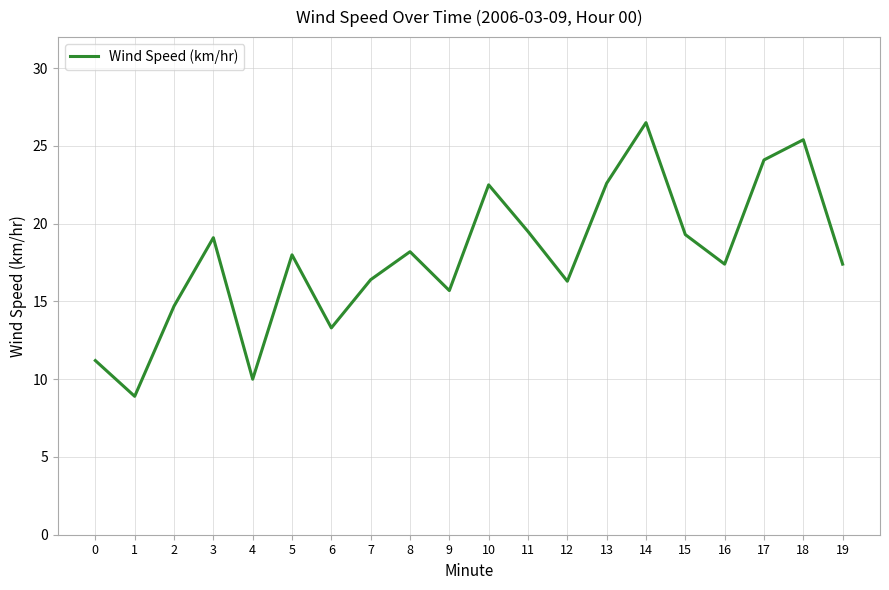

What is the change in value from 3 to 5?

-1.1